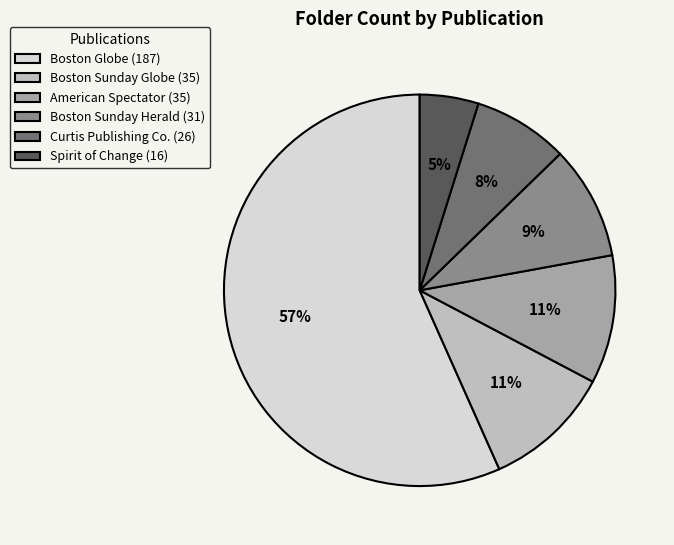

To the nearest percent, what is the average slice percentage?

17%